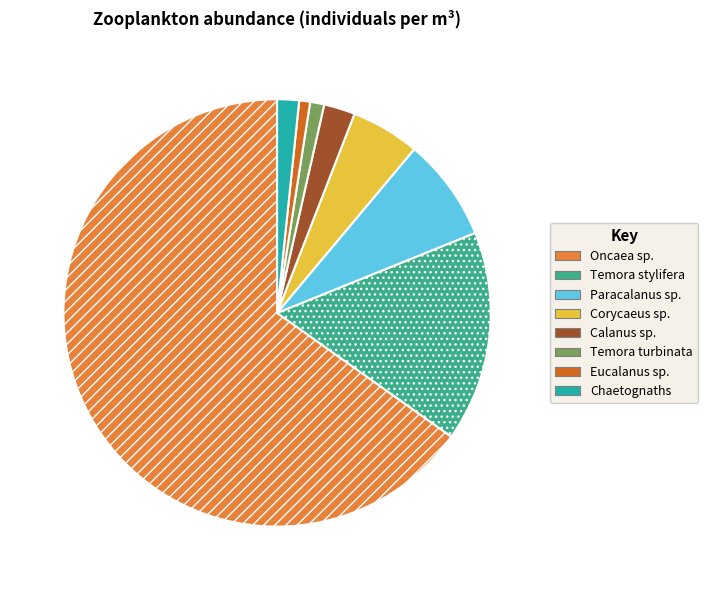

How many segments does this pie chart have?

8